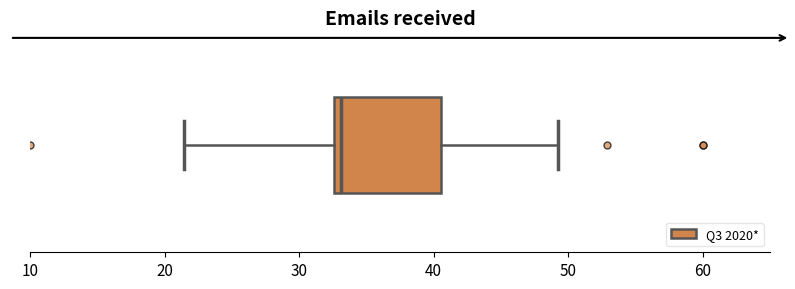

Where does the right whisker of the box end on the x-axis? The values are not printed on the chart, so give them approximately, as read against the axis.

49